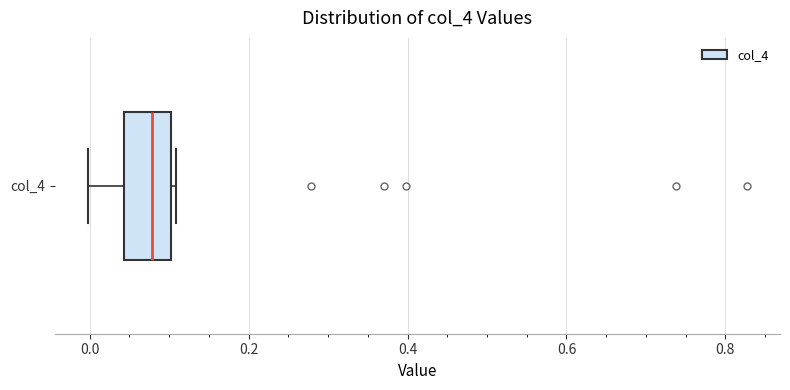

Read this box plot against the x-axis: the position of the median line, the range covered by the box, and the ends of both whiskers. The values are not printed on the chart, so give them approximately, as read against the axis.

median 0.08, box 0.04 to 0.10, whiskers 0.00 to 0.10 (just right of the box's right edge)